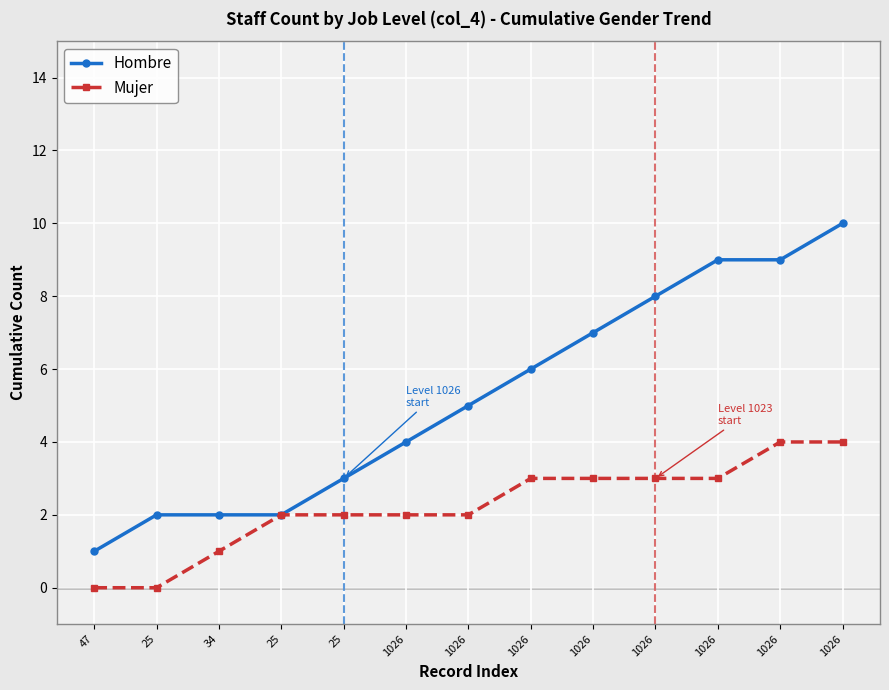

What are all the series names shown in the legend?

Hombre, Mujer